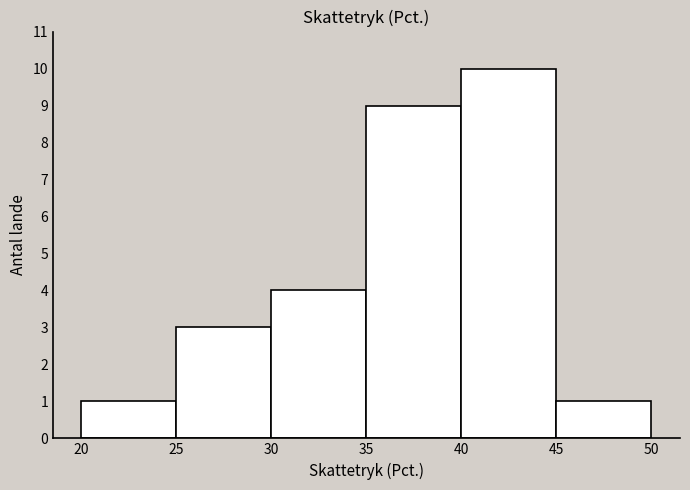

How tall is the bar that spans 40 to 45 on the x-axis? The values are not printed on the chart, so give them approximately, as read against the axis.

10